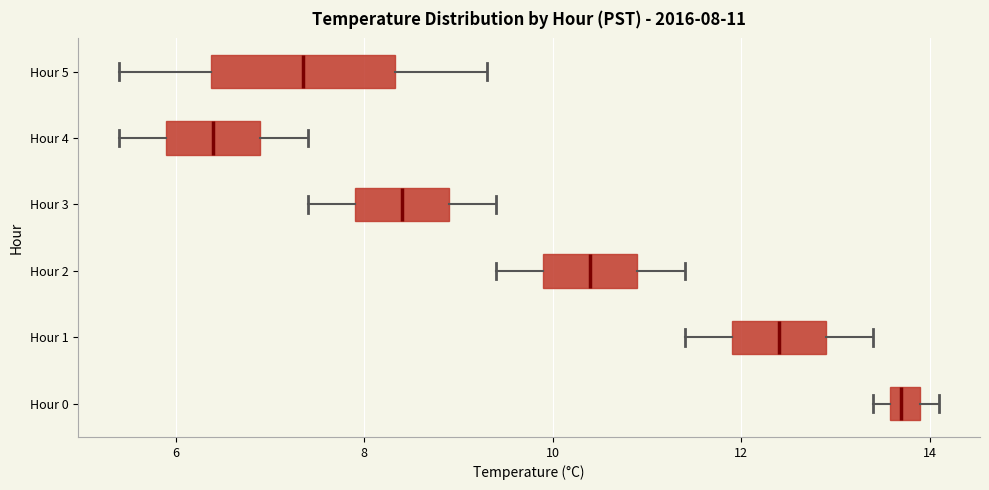

Which box's median line is the furthest to the left?

Hour 4